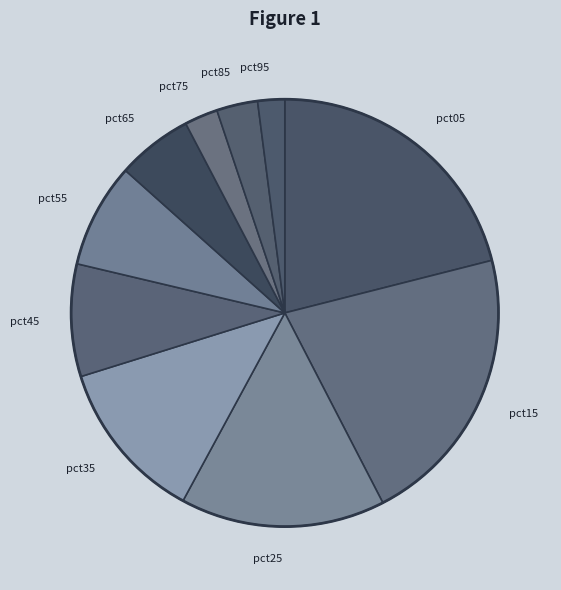

How many segments does this pie chart have?

10